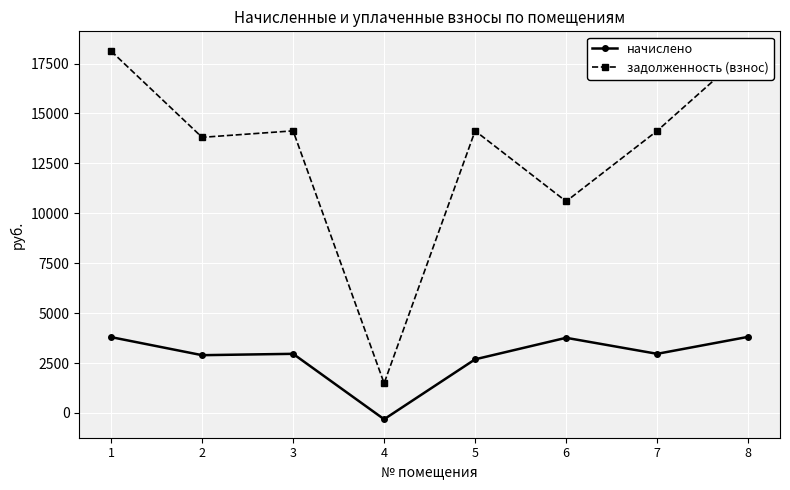

What is the smallest value displayed?

-318.0